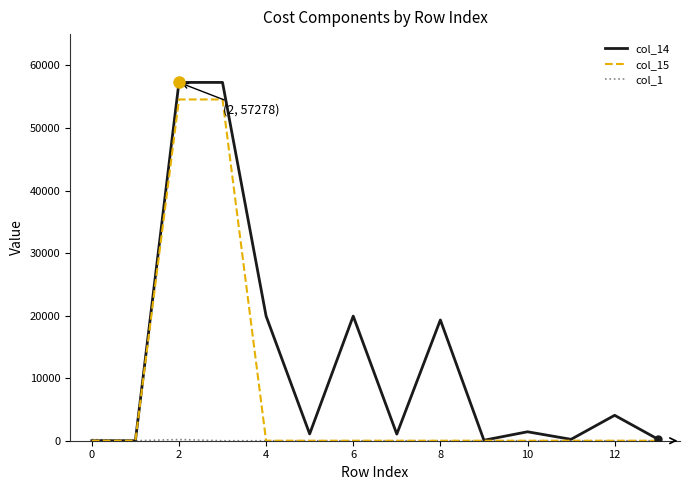

What is the maximum value shown in the chart?

57278